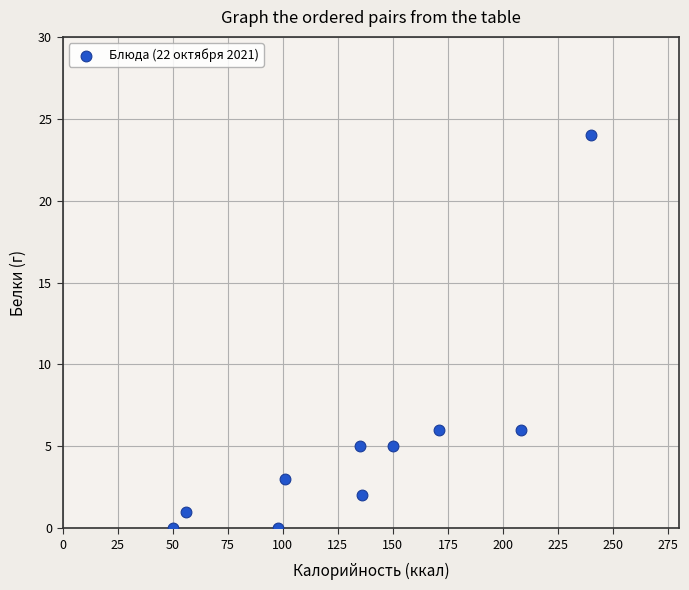

What is the range of X values (max minus min)?

190